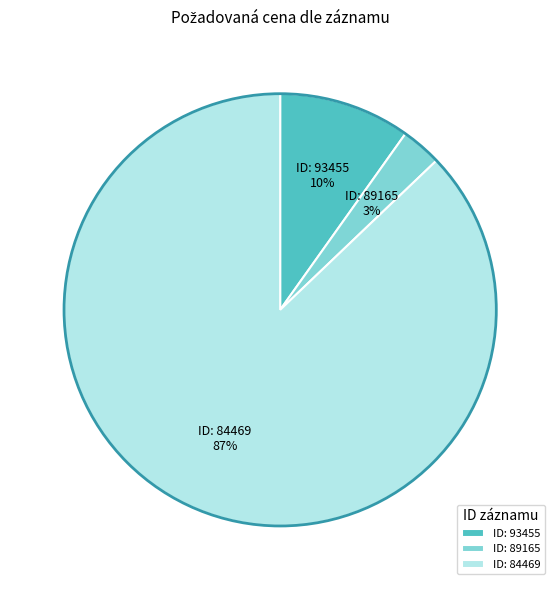

How many slices are in this pie chart?

3